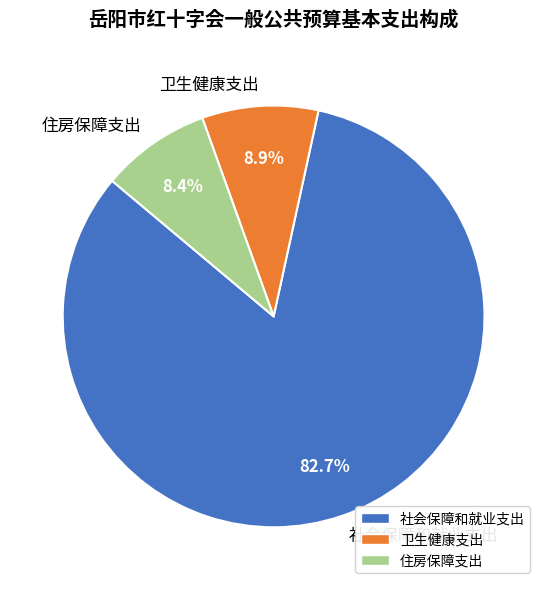

What is the smallest slice in the pie chart?

住房保障支出